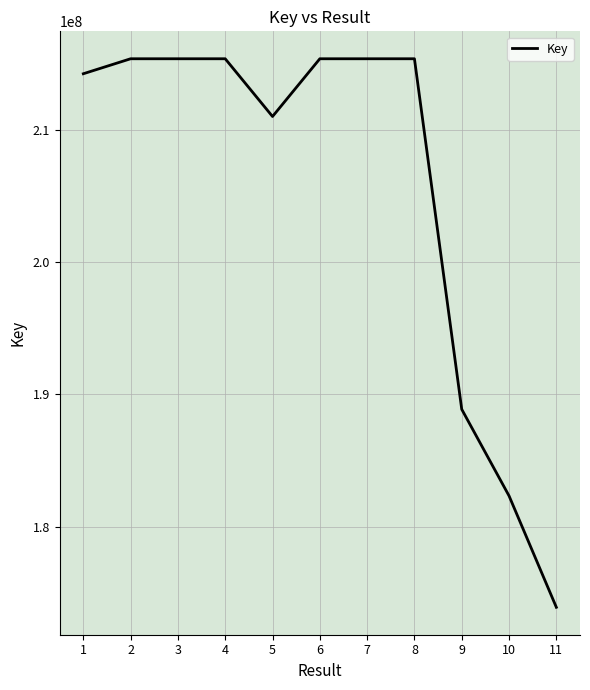

Does the chart display data point markers on the line(s)?

No